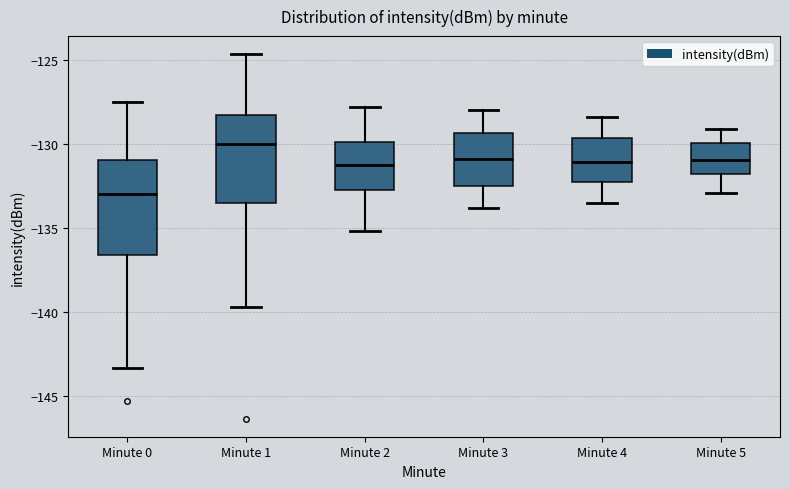

Which box's median line is the highest?

Minute 1